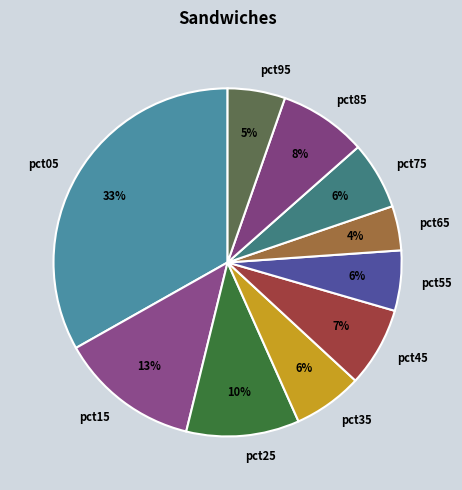

Which has a higher value, pct05 or pct35?

pct05